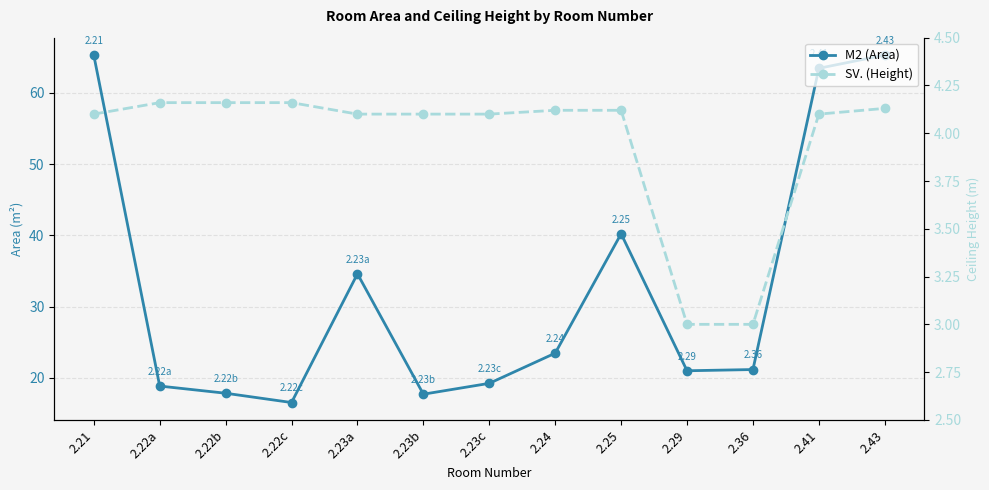

Which label corresponds to the smallest value in the chart?

2.29